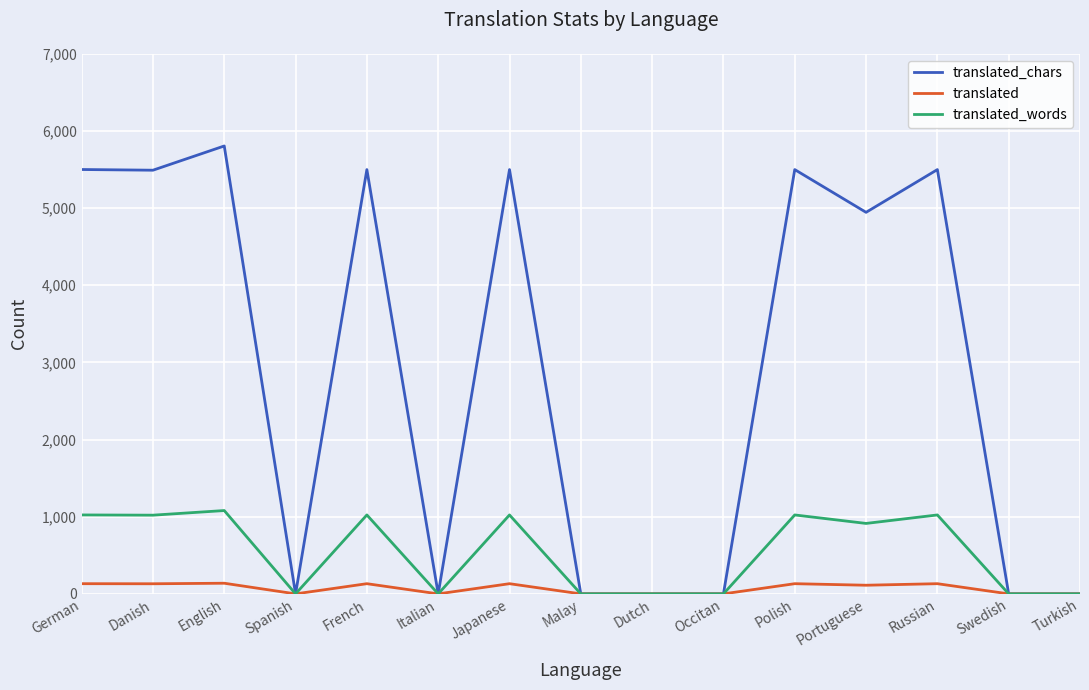

What is the greatest value displayed?

5805